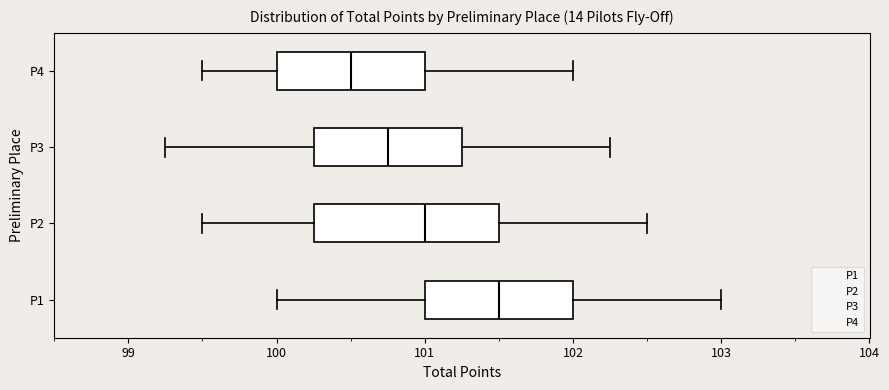

Which box's median line is the furthest to the left?

P4